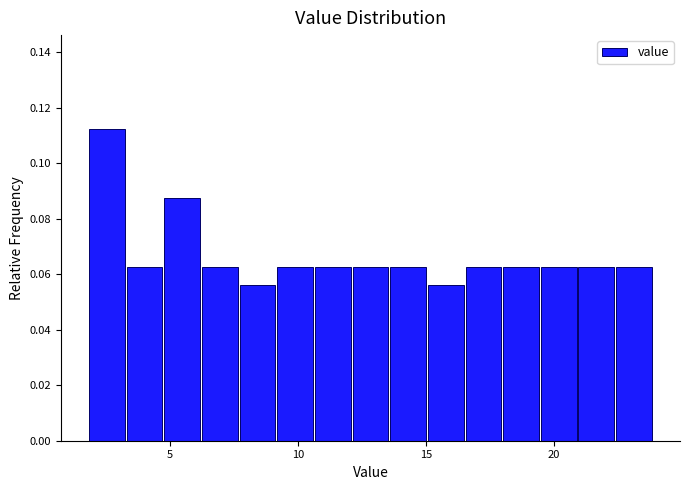

Around what value on the x-axis is the tallest bar? Give the approximate position of its centre, as read against the axis.

2.5